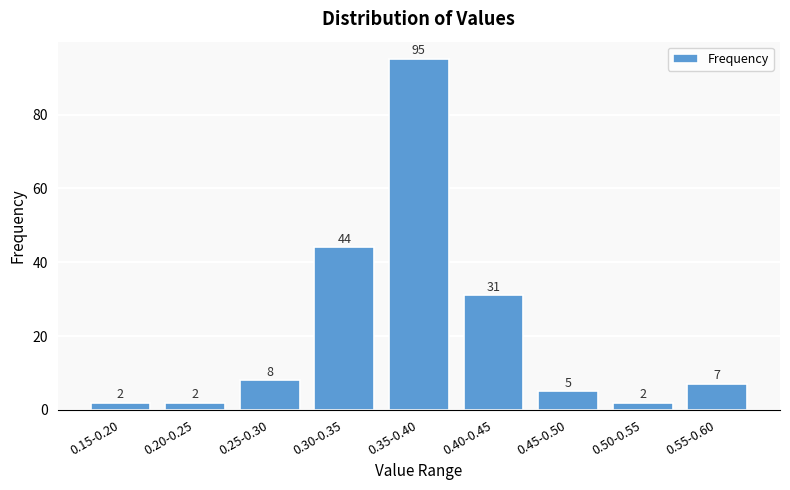

Reading left to right, list all the values displayed in this chart.

2	2	8	44	95	31	5	2	7